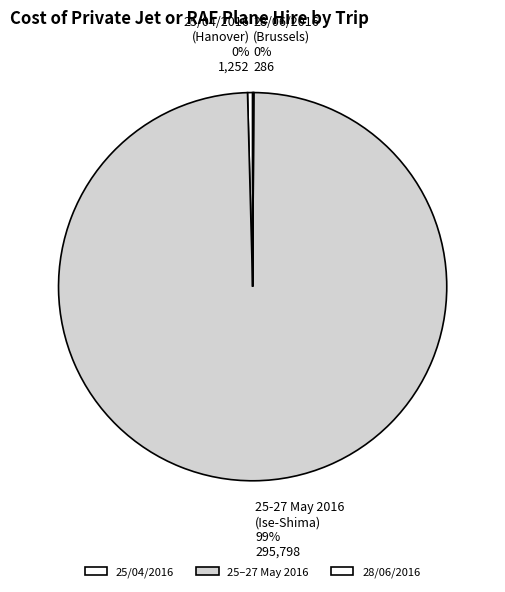

To the nearest percent, what is the combined percentage of 25-27 May 2016 (Ise-Shima) and 25/04/2016 (Hanover)?

100%